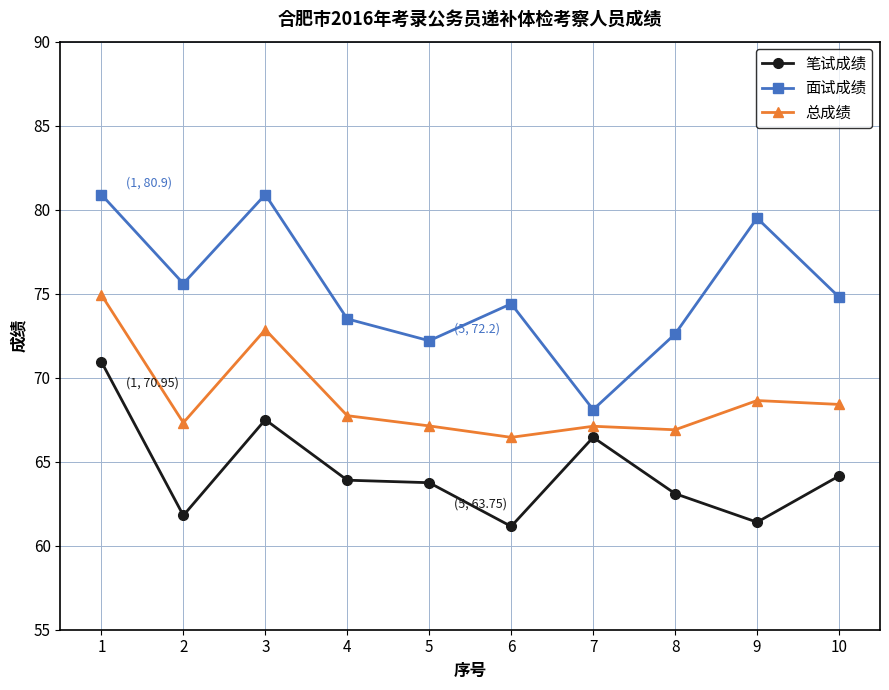

Rank the series at 9 from highest to lowest value.

面试成绩, 总成绩, 笔试成绩